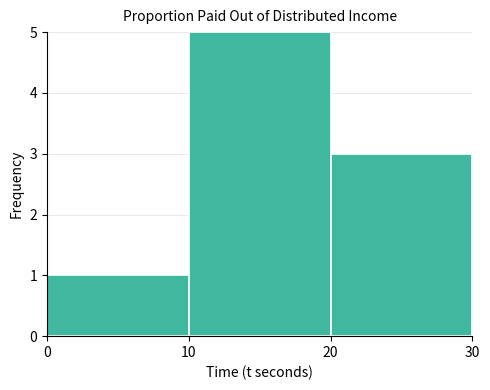

Reading left to right, list every bar in this chart as the range it spans on the x-axis followed by its height. The values are not printed on the chart, so give them approximately, as read against the axis.

0 to 10: 1
10 to 20: 5
20 to 30: 3